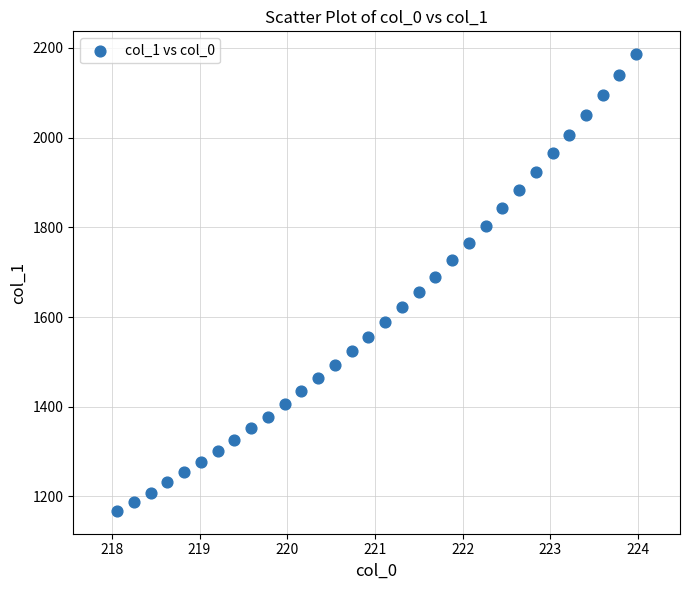

What is the range of X values (max minus min)?

5.9